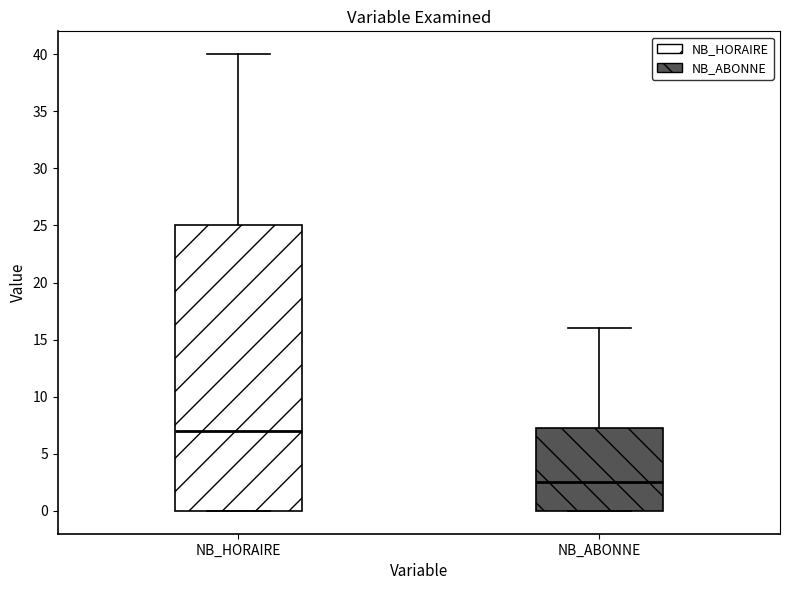

Which box is the tallest, from its lower edge to its upper edge?

NB_HORAIRE